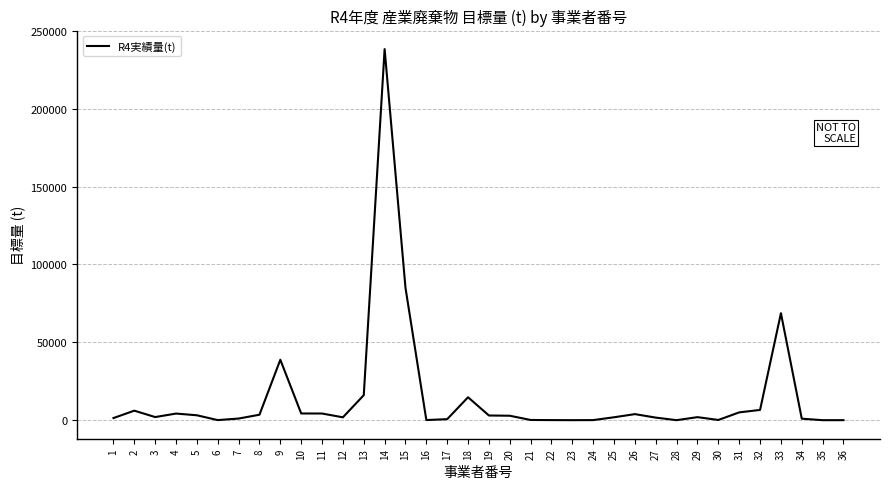

What is the difference between the maximum and minimum values?

238283.0